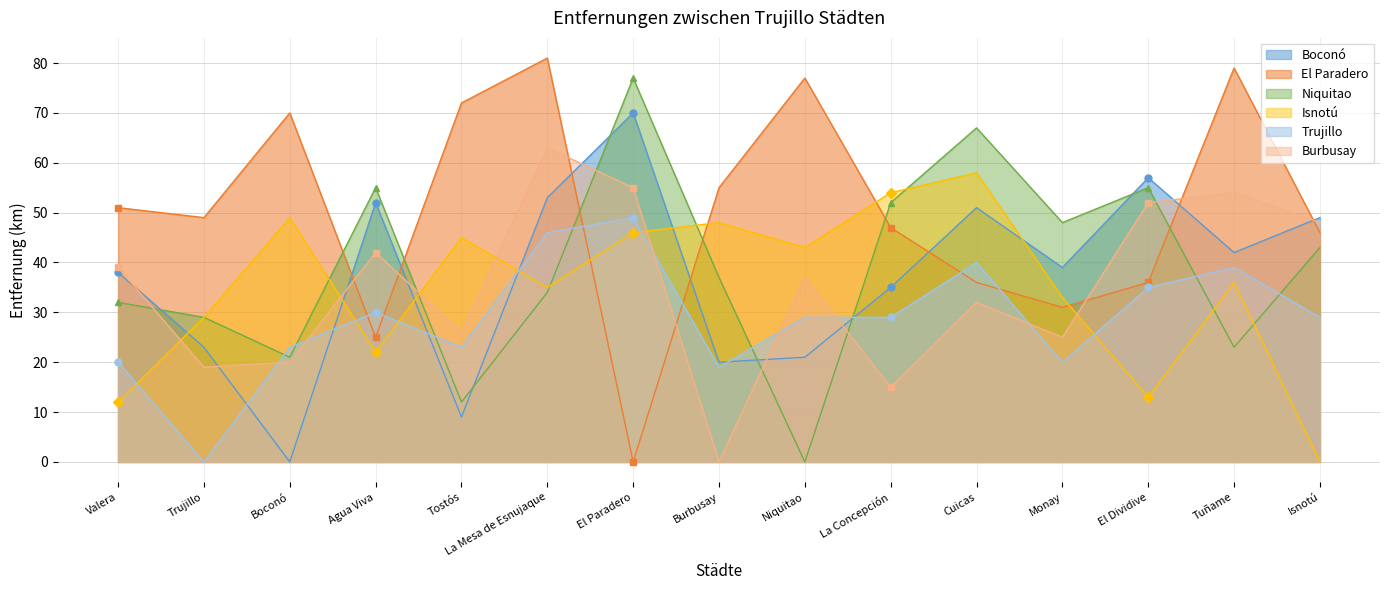

Which series has the largest total across all categories?

El Paradero